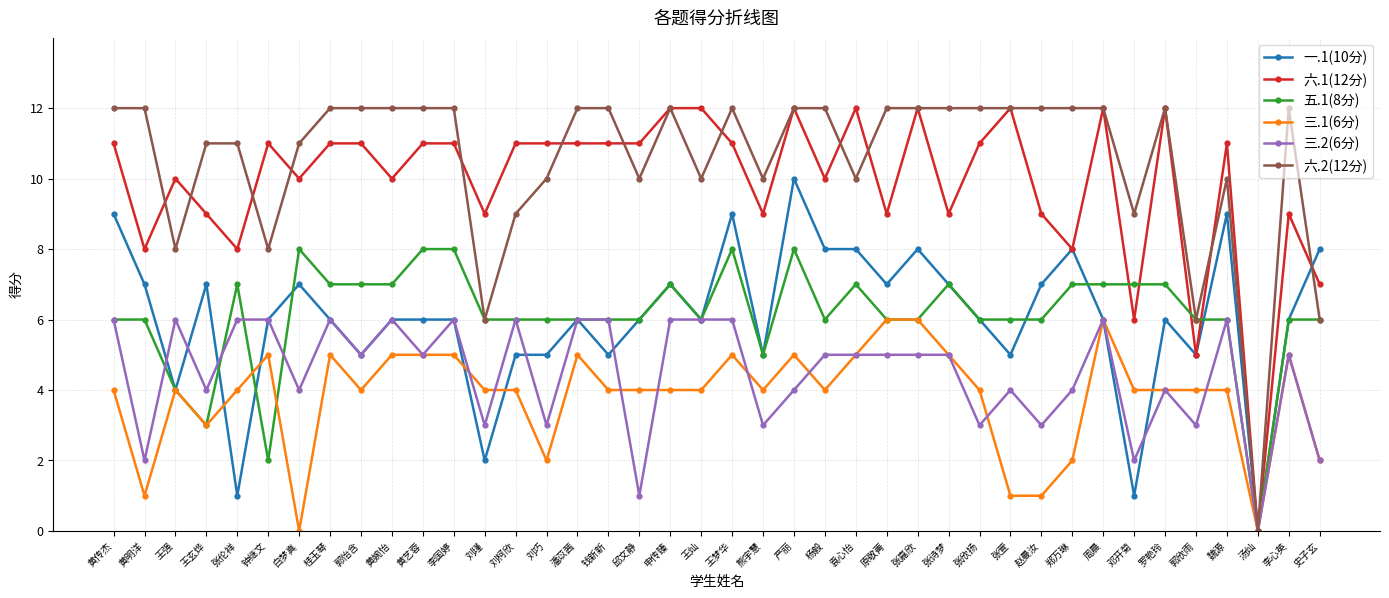

What is the value of the 六.1(12分) point at the 22nd from the left?

9